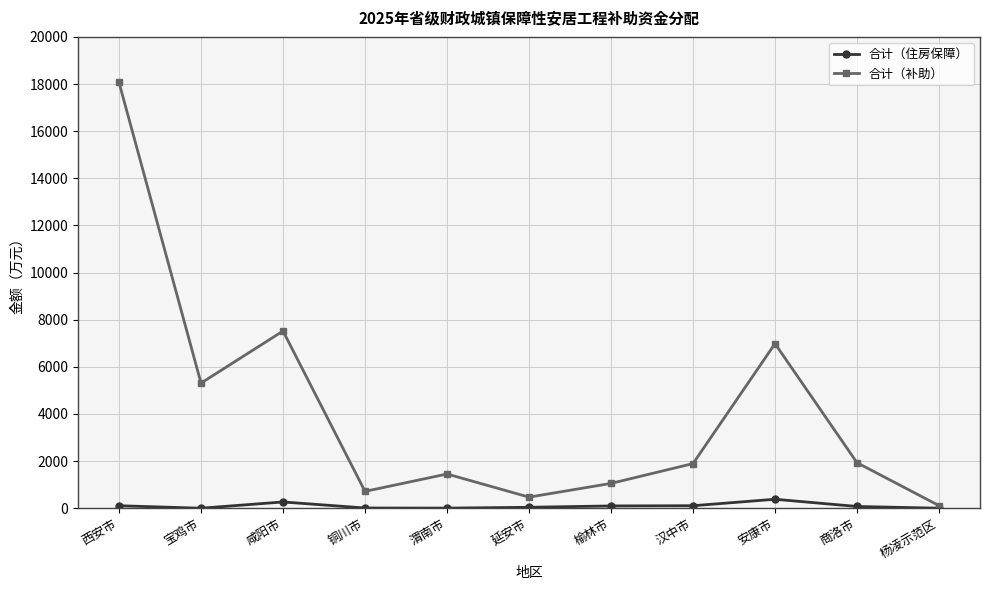

Between 宝鸡市 and 汉中市, which series saw the biggest shift?

合计（补助）